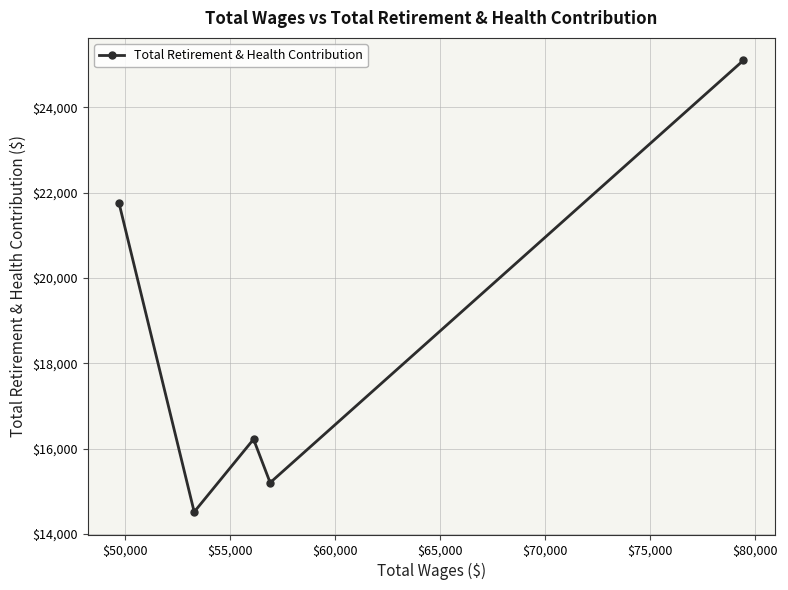

How many points are lower than both their immediate neighbors (excluding endpoints)?

2